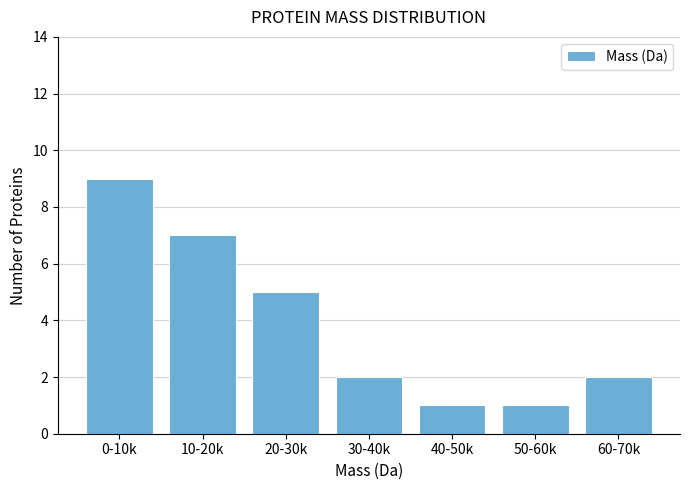

Reading right to left, extract all data points from this chart.

2	1	1	2	5	7	9